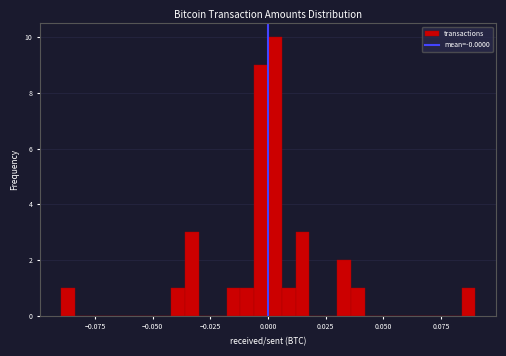

Around what value on the x-axis is the tallest bar? Give the approximate position of its centre, as read against the axis.

0.005